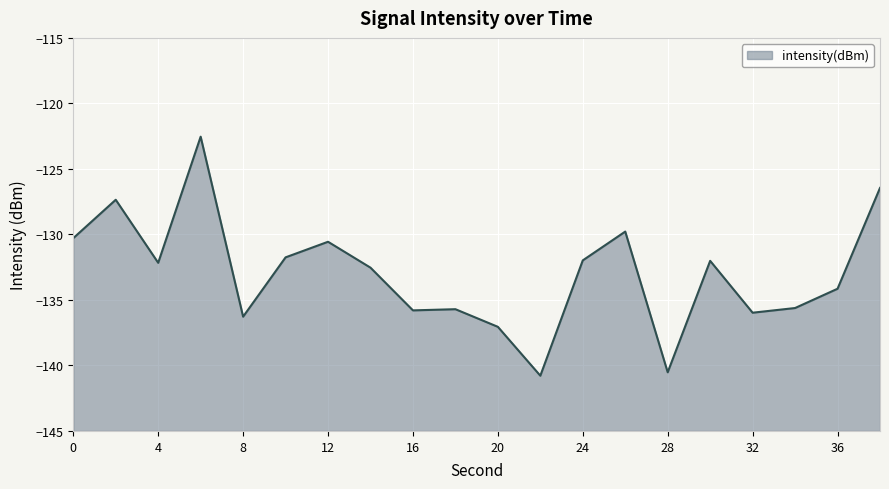

Reading right to left, transcribe all the data shown in this chart.

38=-126.5	36=-134.1	34=-135.6	32=-136.0	30=-132.0	28=-140.5	26=-129.8	24=-132.0	22=-140.8	20=-137.1	18=-135.7	16=-135.8	14=-132.5	12=-130.6	10=-131.8	8=-136.3	6=-122.5	4=-132.2	2=-127.4	0=-130.3